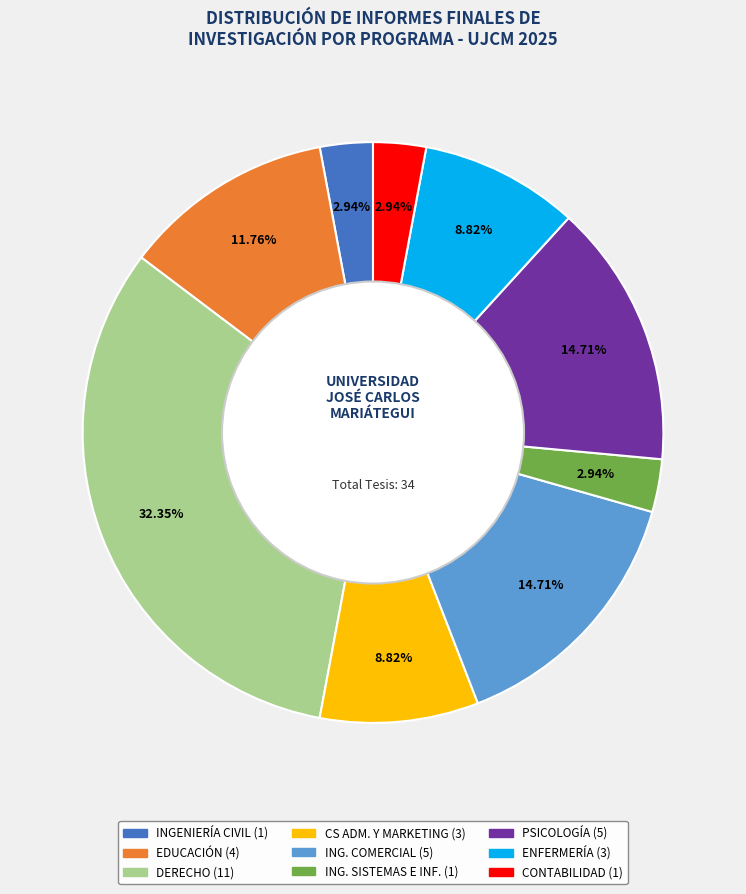

Does any single category account for the majority?

No